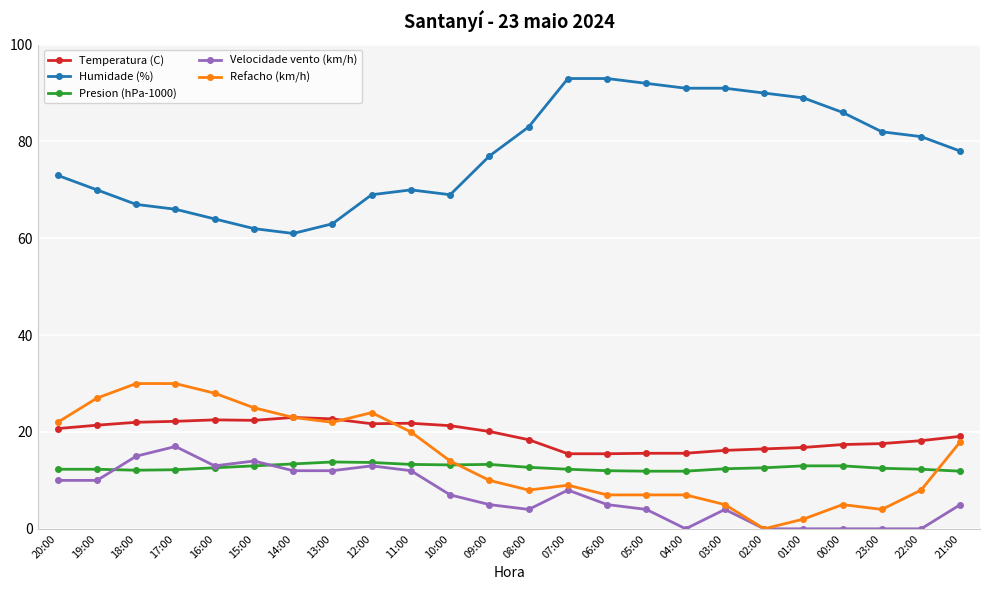

Which series has the largest range (max minus min)?

Humidade (%)